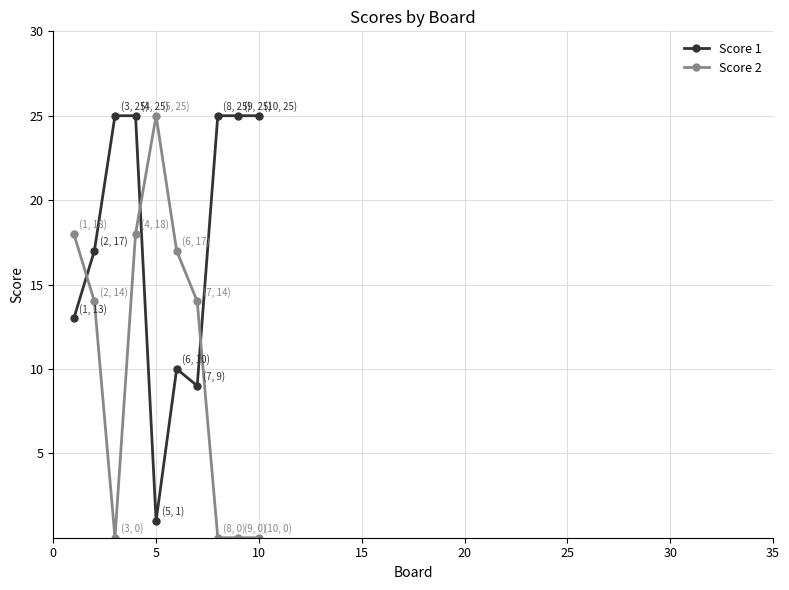

Which series has the largest total across all categories?

Score 1